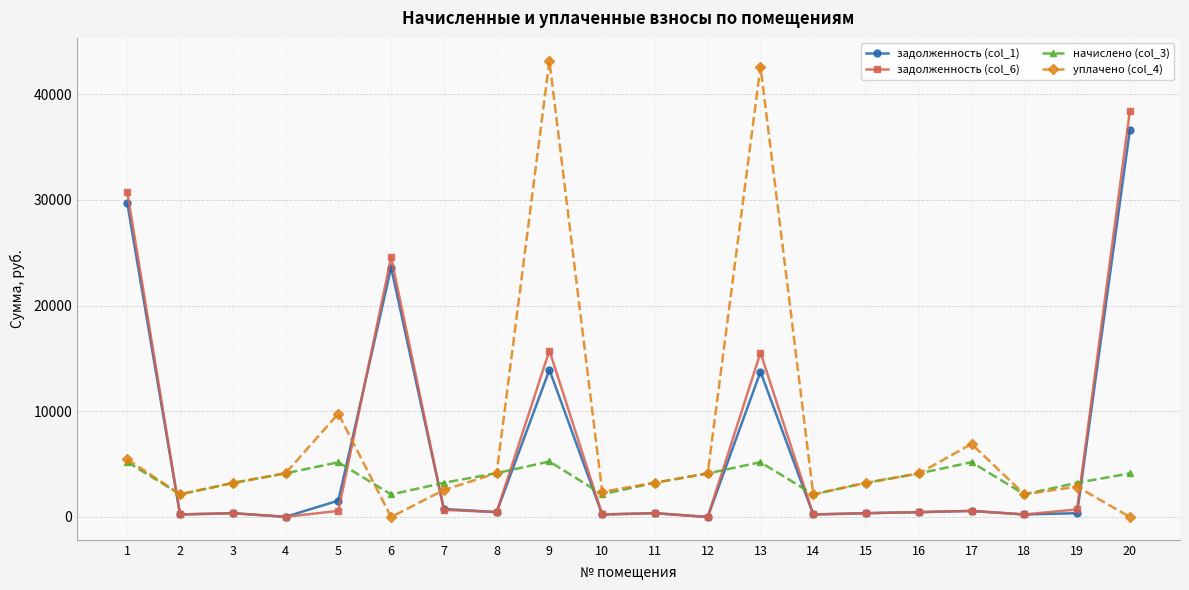

Which series has the widest spread of values?

уплачено (col_4)